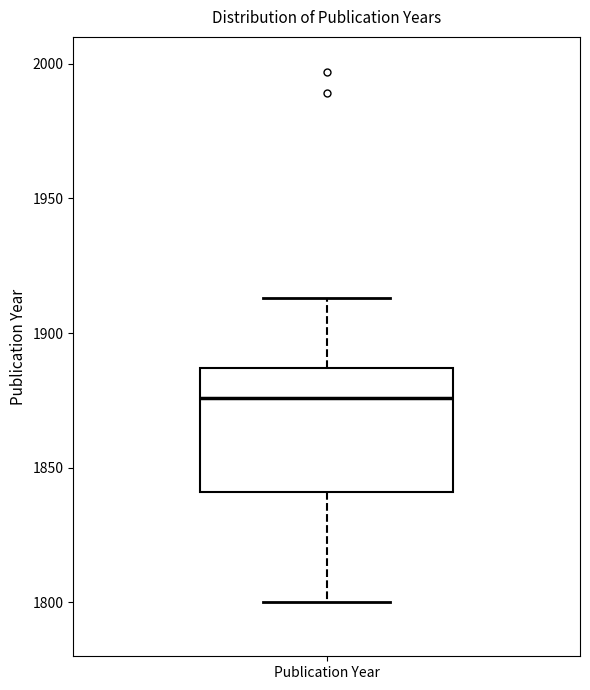

Where is the lower edge of the box for Publication Year on the y-axis? The values are not printed on the chart, so give them approximately, as read against the axis.

1840